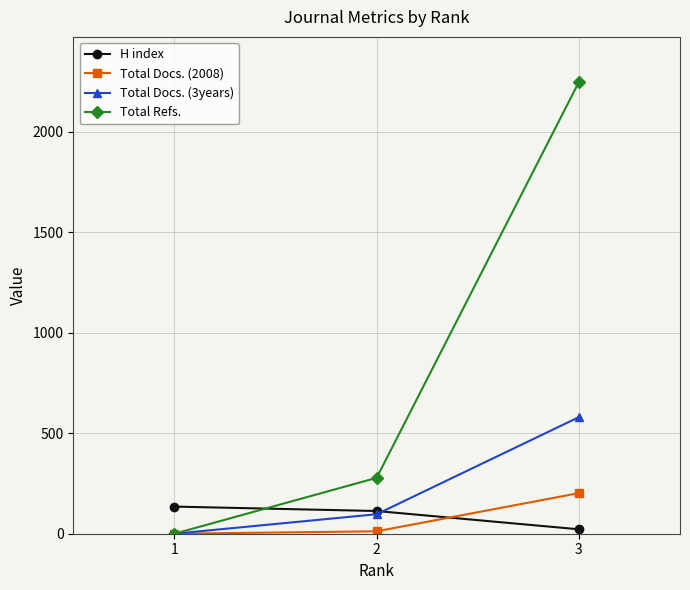

How many lines are shown in the chart?

4